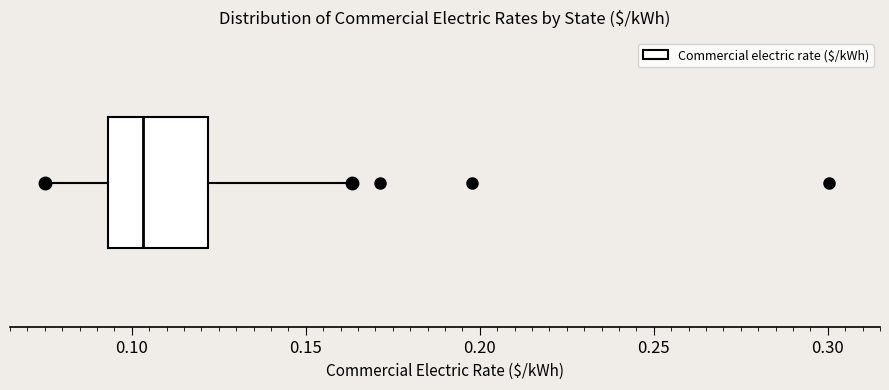

Read this box plot against the x-axis: the position of the median line, the range covered by the box, and the ends of both whiskers. The values are not printed on the chart, so give them approximately, as read against the axis.

median 0.105, box 0.095 to 0.120, whiskers 0.075 to 0.165